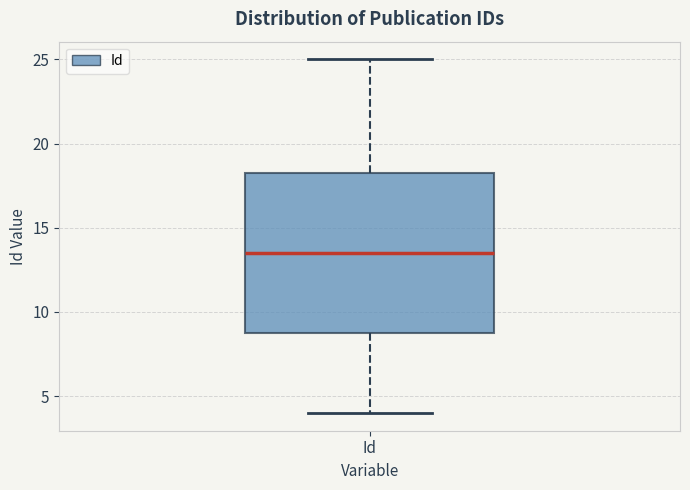

Transcribe this box plot: give where the median line is, the range the box spans, and where the two whiskers end, as read against the y-axis. The values are not printed on the chart, so give them approximately, as read against the axis.

median 13.5, box 9.0 to 18.5, whiskers 4.0 to 25.0